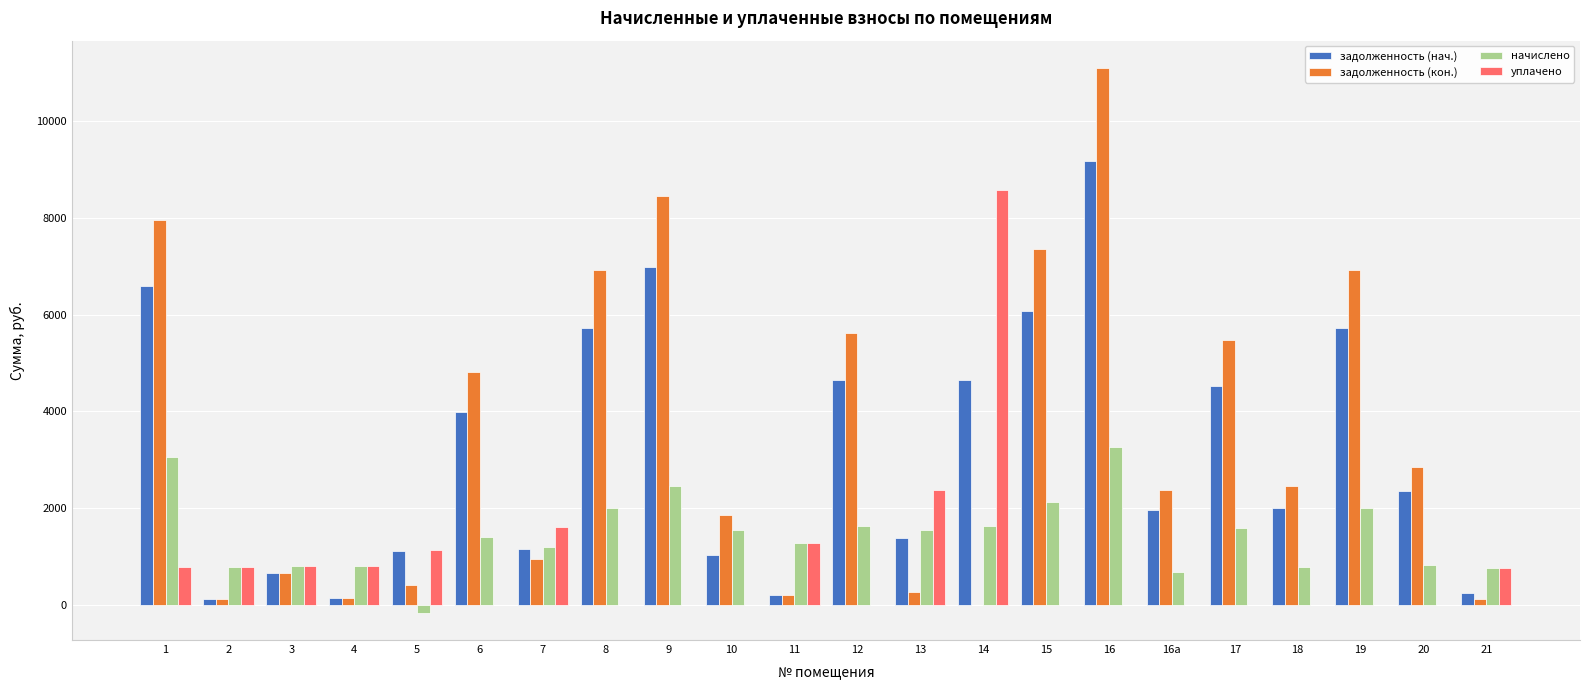

Is the value of задолженность (нач.) at 11 greater than the value of уплачено at 8?

Yes